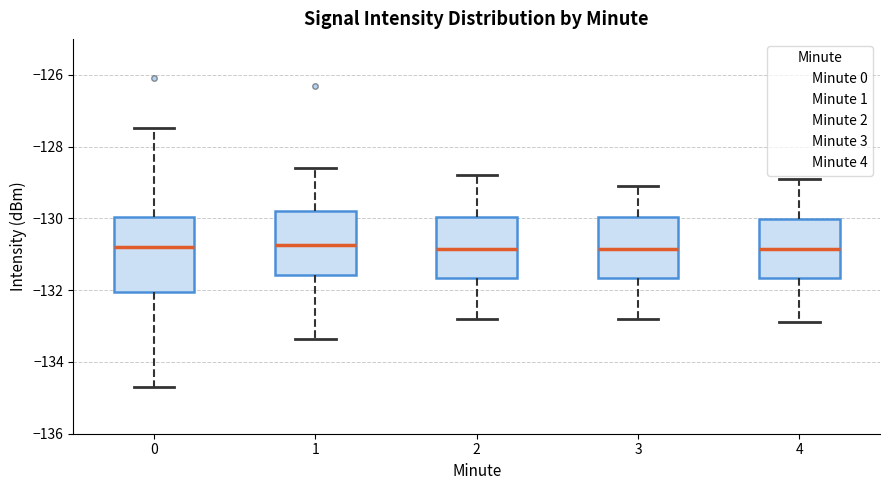

Reading left to right, read every box against the y-axis: the position of its median line, the range the box covers, and the ends of its whiskers. The values are not printed on the chart, so give them approximately, as read against the axis.

0: median -130.8, box -132.0 to -130.0, whiskers -134.8 to -127.4
1: median -130.8, box -131.6 to -129.8, whiskers -133.4 to -128.6
2: median -130.8, box -131.6 to -130.0, whiskers -132.8 to -128.8
3: median -130.8, box -131.6 to -130.0, whiskers -132.8 to -129.0
4: median -130.8, box -131.6 to -130.0, whiskers -132.8 to -128.8